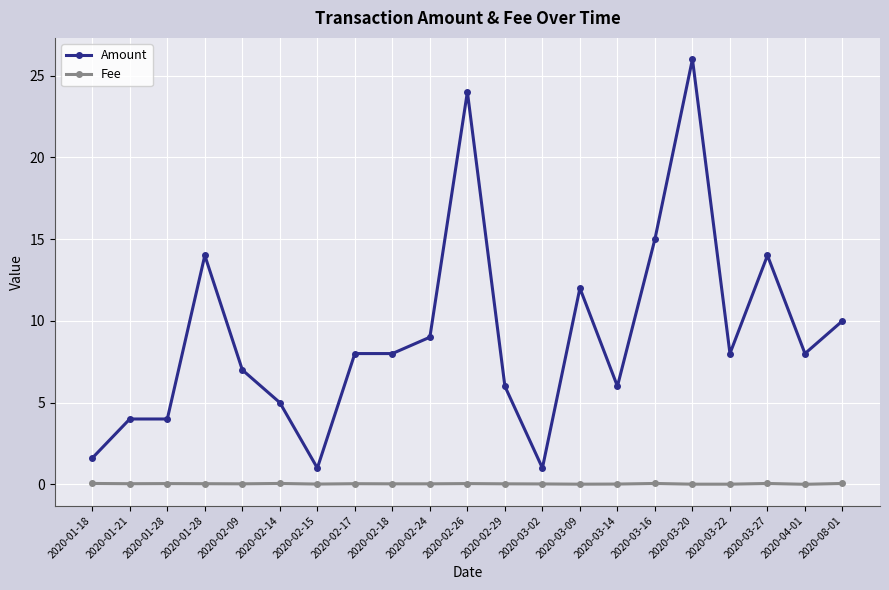

True or false: Amount and Fee cross at least once.

False